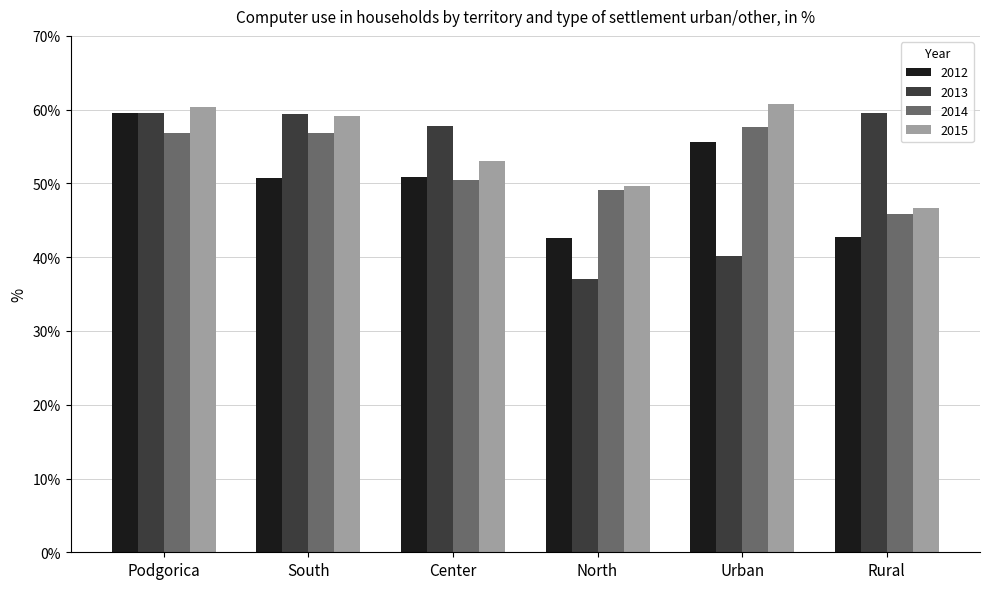

True or false: 2015 has a value of 60.8 at Urban.

True